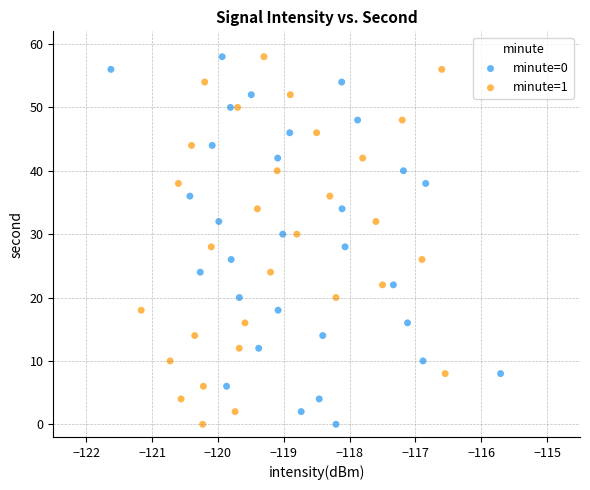

What are all the series names shown in the legend?

minute=0, minute=1